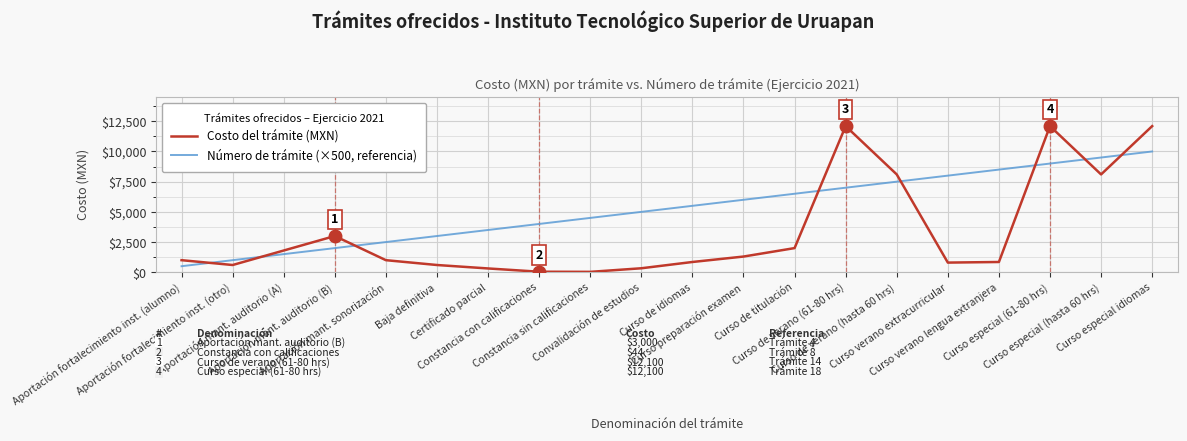

Does the chart display data point markers on the line(s)?

No